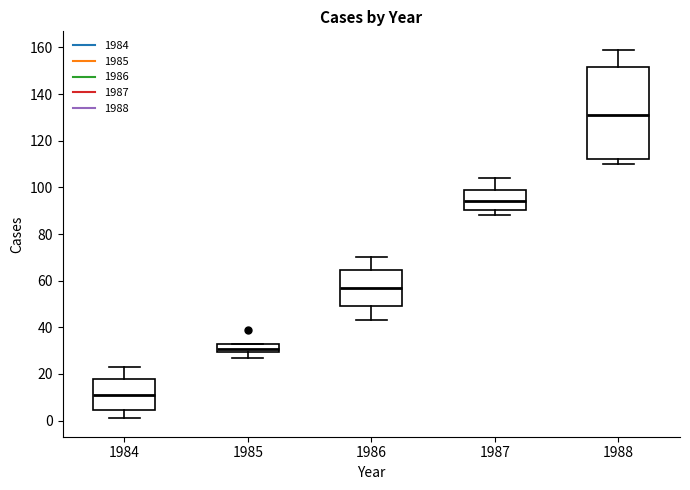

Where does the lower whisker of the box at x = 1987 end on the y-axis? The values are not printed on the chart, so give them approximately, as read against the axis.

88